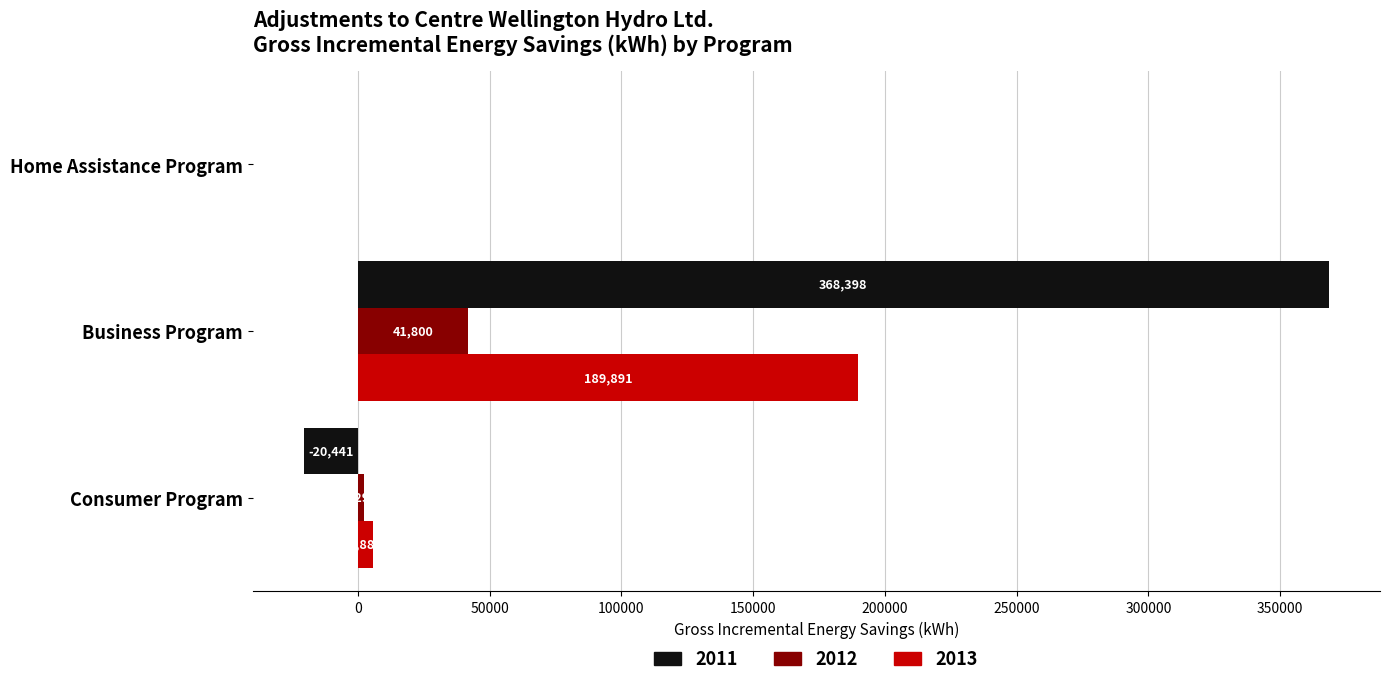

What are all the series names shown in the legend?

2011, 2012, 2013